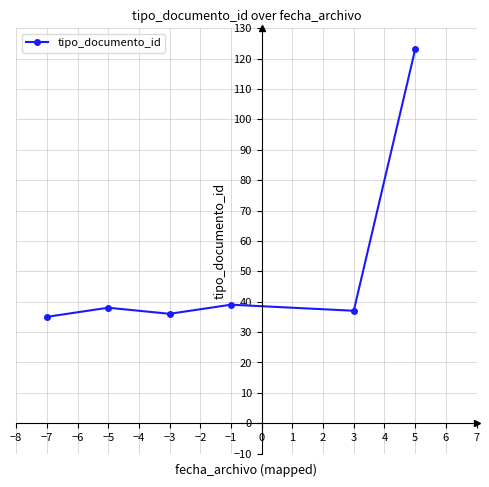

How many lines are shown in the chart?

1